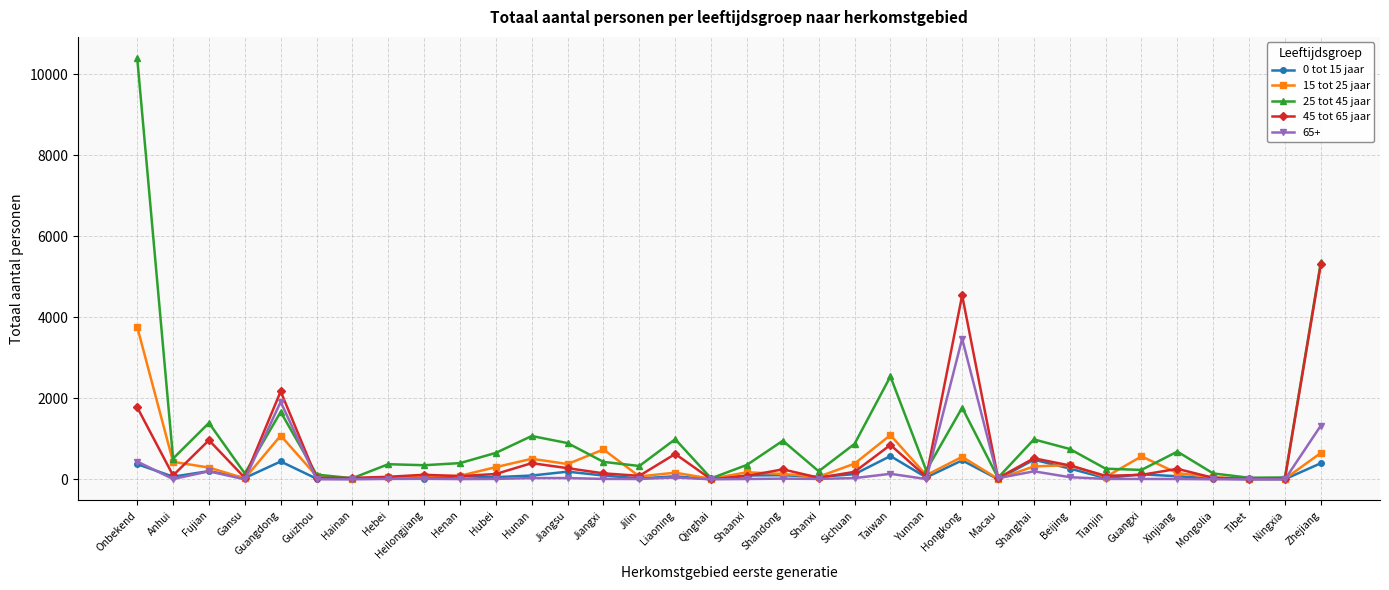

Which series has the largest range (max minus min)?

25 tot 45 jaar